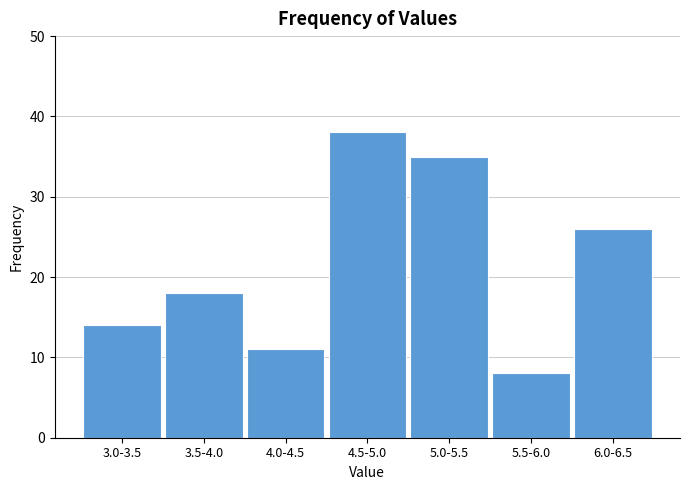

Reading right to left, extract all data points from this chart.

6.0-6.5=26	5.5-6.0=8	5.0-5.5=35	4.5-5.0=38	4.0-4.5=11	3.5-4.0=18	3.0-3.5=14